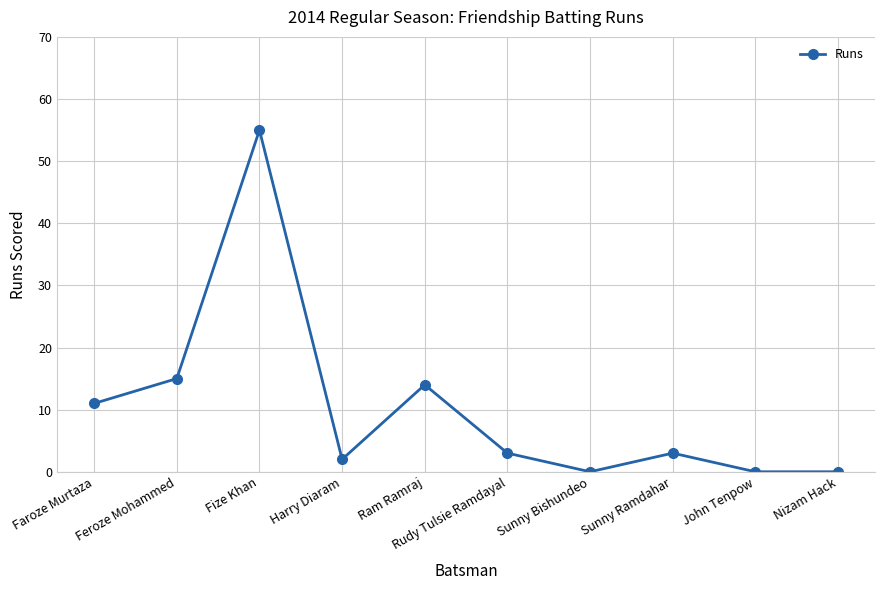

What is the change in value from Feroze Mohammed to Ram Ramraj?

-1